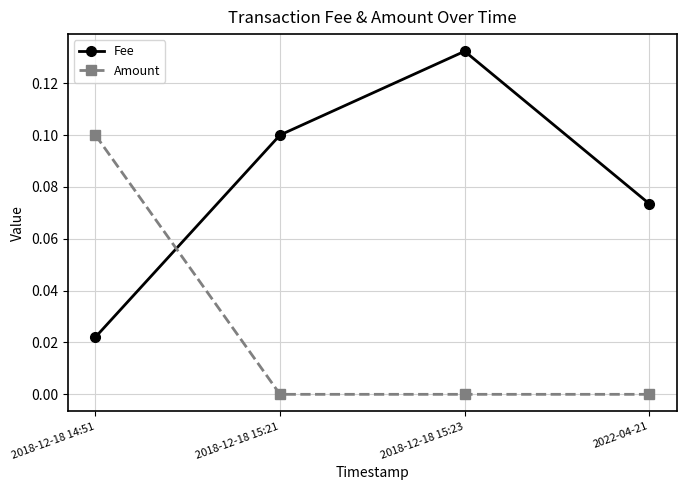

List the labels in order of Fee value, largest first.

2018-12-18 15:23, 2018-12-18 15:21, 2022-04-21, 2018-12-18 14:51